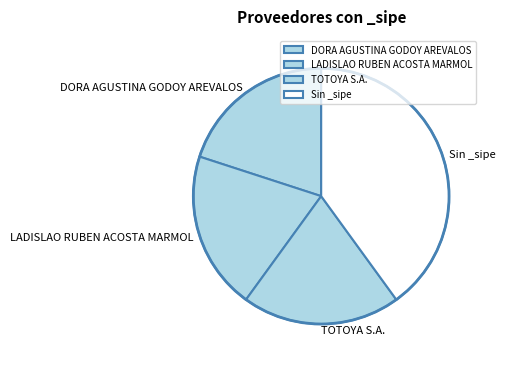

Combined, do TOTOYA S.A. and LADISLAO RUBEN ACOSTA MARMOL account for over 50%?

No